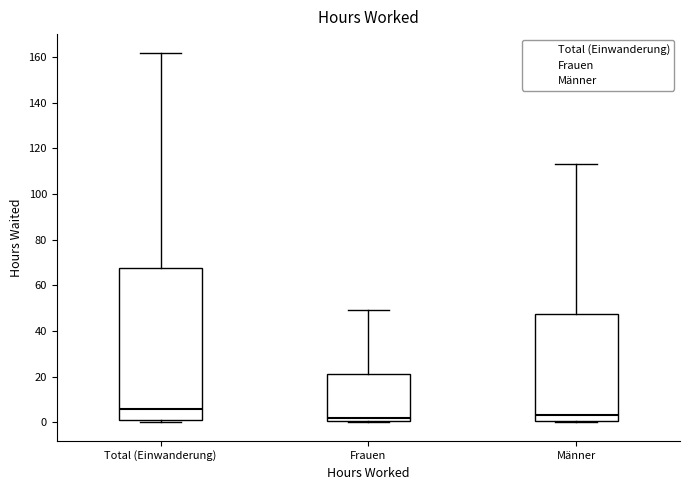

Reading left to right, read every box against the y-axis: the position of its median line, the range the box covers, and the ends of its whiskers. The values are not printed on the chart, so give them approximately, as read against the axis.

Total (Einwanderung): median 6, box 2 to 68, whiskers 0 to 162
Frauen: median 2, box 0 to 22, whiskers 0 to 50
Männer: median 4, box 0 to 48, whiskers 0 to 114